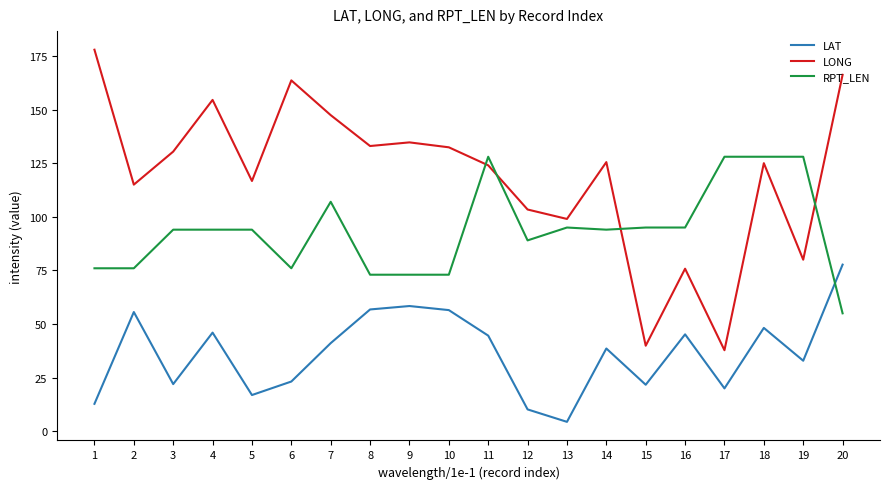

True or false: RPT_LEN has a value of 198.8 at 17.

False